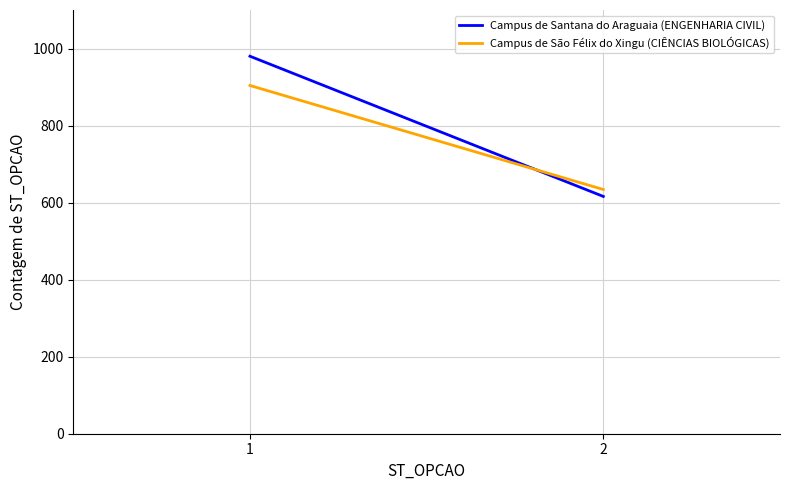

What is the lowest value of the Campus de São Félix do Xingu (CIÊNCIAS BIOLÓGICAS) series?

634